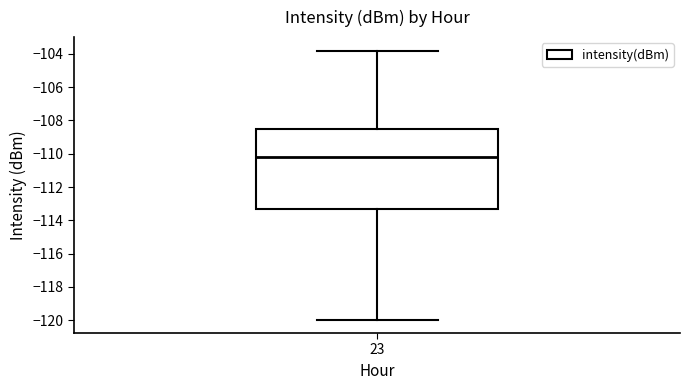

Transcribe this box plot: give where the median line is, the range the box spans, and where the two whiskers end, as read against the y-axis. The values are not printed on the chart, so give them approximately, as read against the axis.

median -110.2, box -113.4 to -108.6, whiskers -120.0 to -103.8